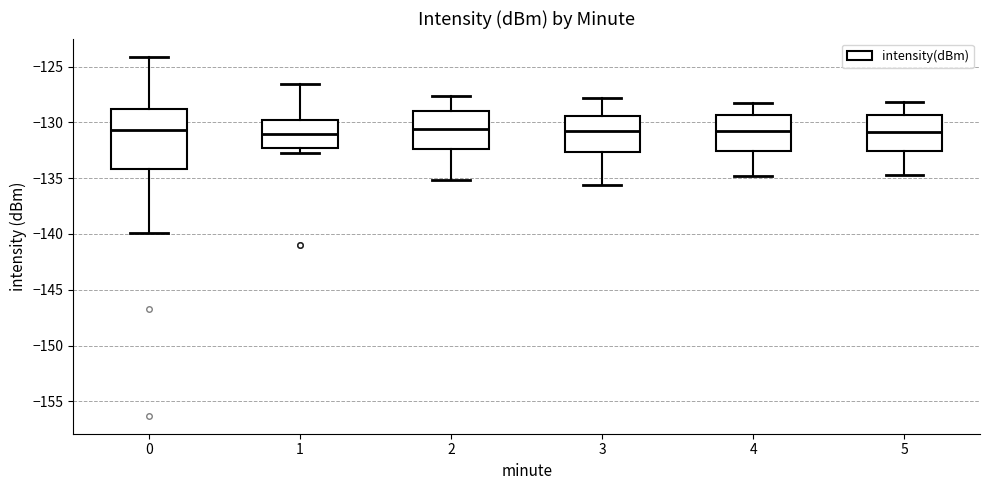

Where does the median line of the box at x = 5 sit on the y-axis? The values are not printed on the chart, so give them approximately, as read against the axis.

-131.0